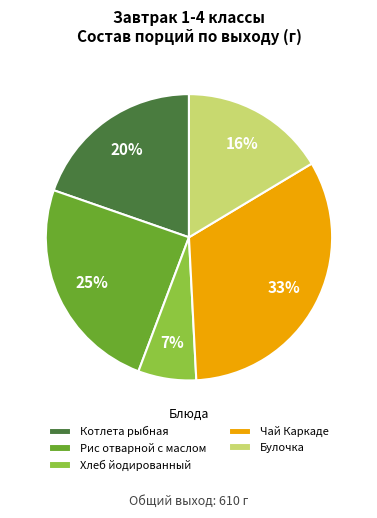

To the nearest percent, what percentage of the pie is Рис отварной с маслом?

25%